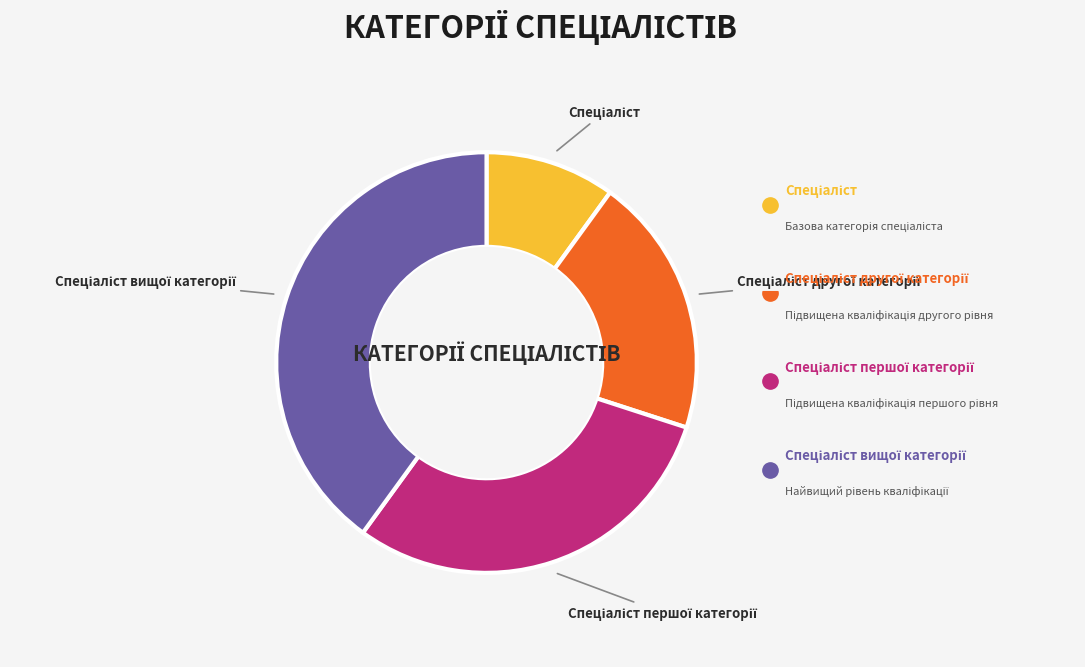

Is there a majority slice in this chart?

No